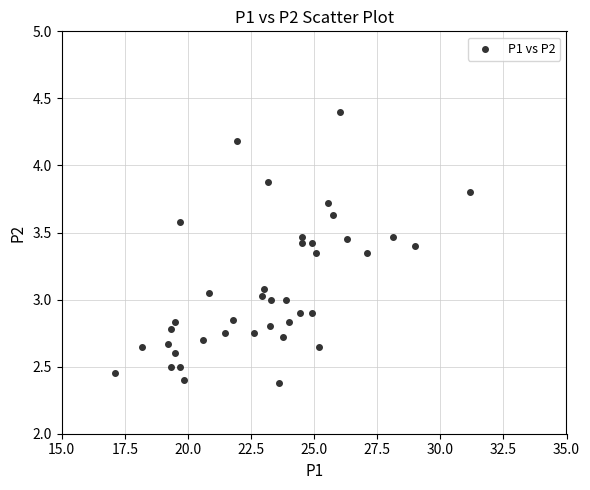

What is the range of Y values (max minus min)?

2.0